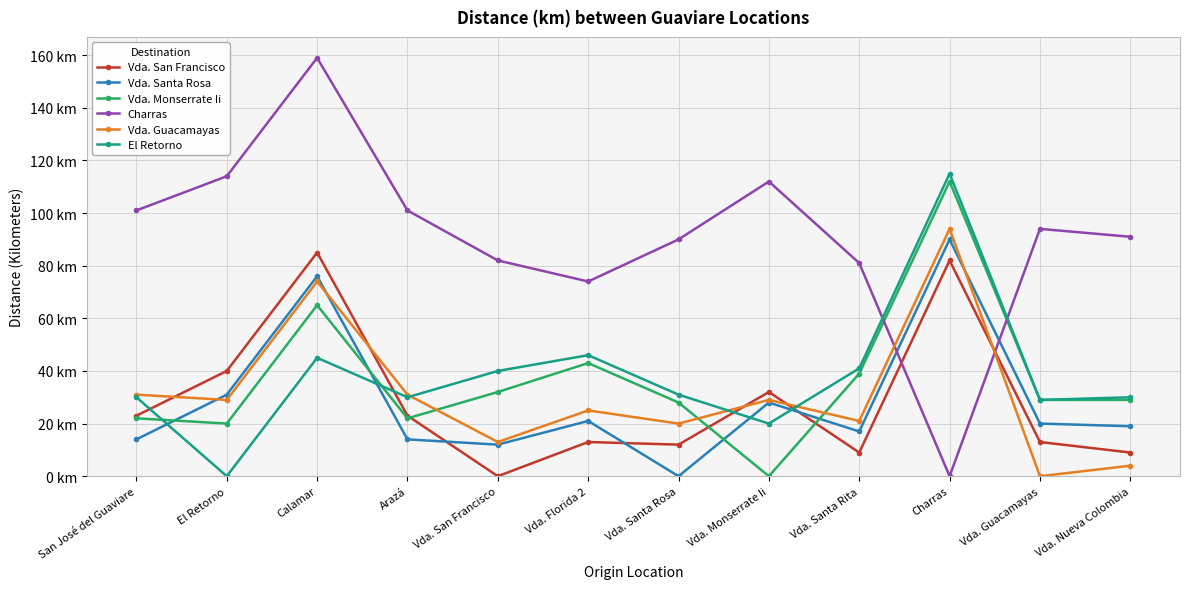

Which label corresponds to the largest value in the chart?

Calamar